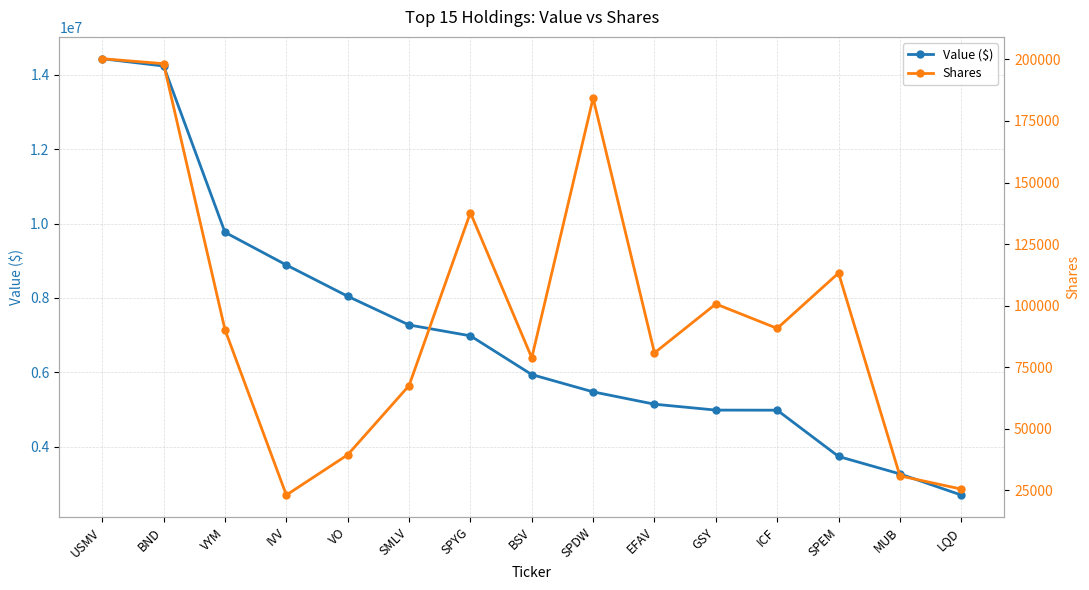

How many lines are shown in the chart?

2